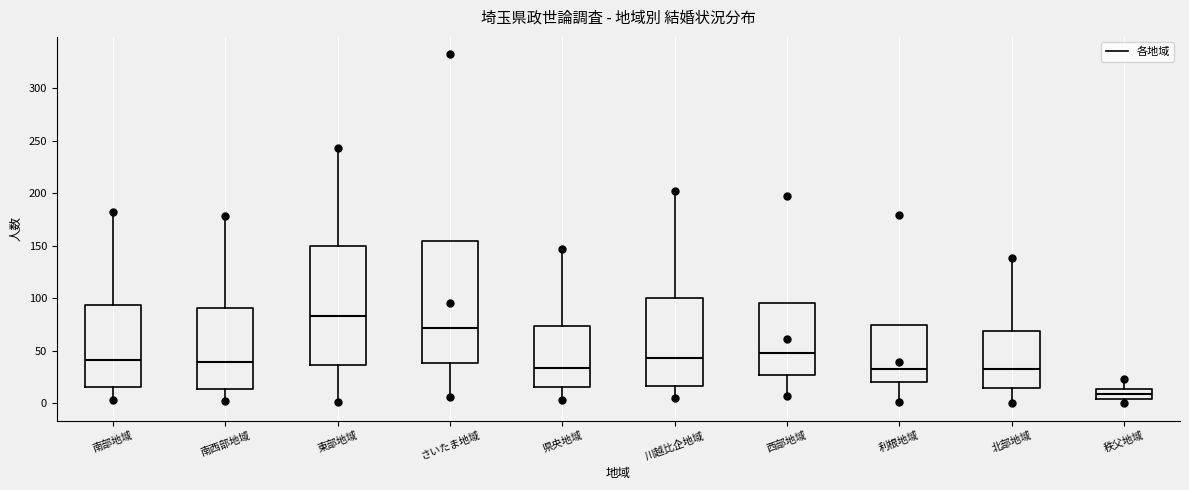

Which box has the lowest median line?

秩父地域